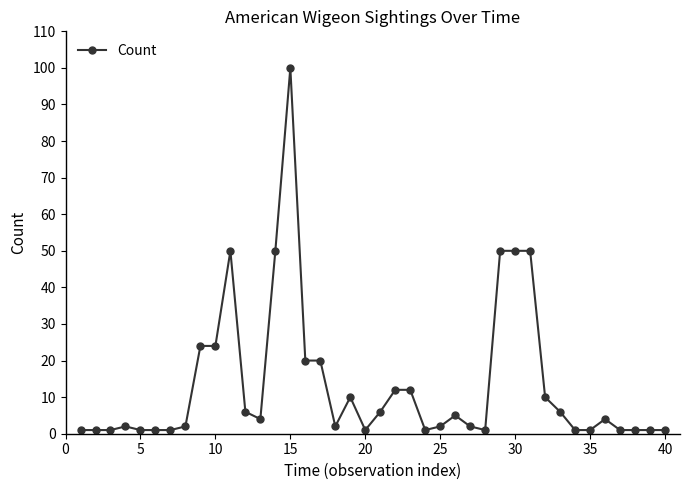

What is the difference between the maximum and minimum values?

99